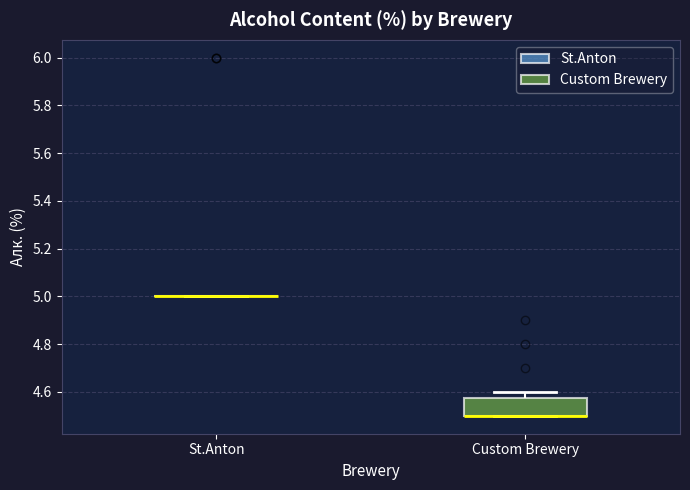

Reading left to right, read every box against the y-axis: the position of its median line, the range the box covers, and the ends of its whiskers. The values are not printed on the chart, so give them approximately, as read against the axis.

St.Anton: box collapsed to a line at 5.00, whiskers 5.00 to 5.00
Custom Brewery: median 4.50 (drawn on the box's lower edge), box 4.50 to 4.58, whiskers 4.50 to 4.60